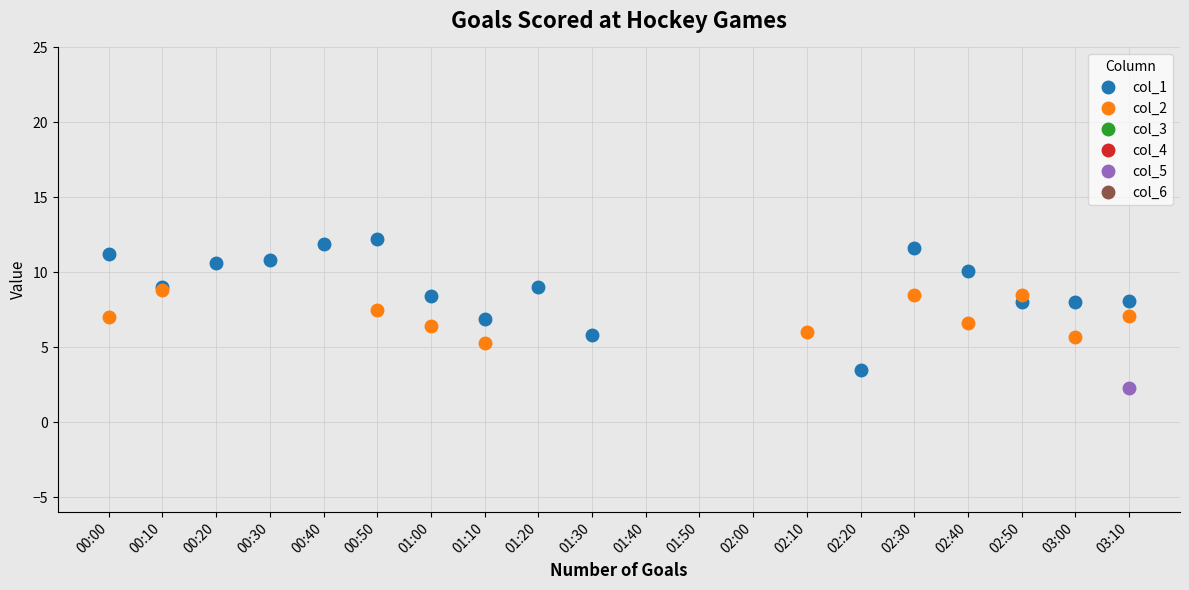

True or false: col_5 and col_6 intersect in this chart.

False